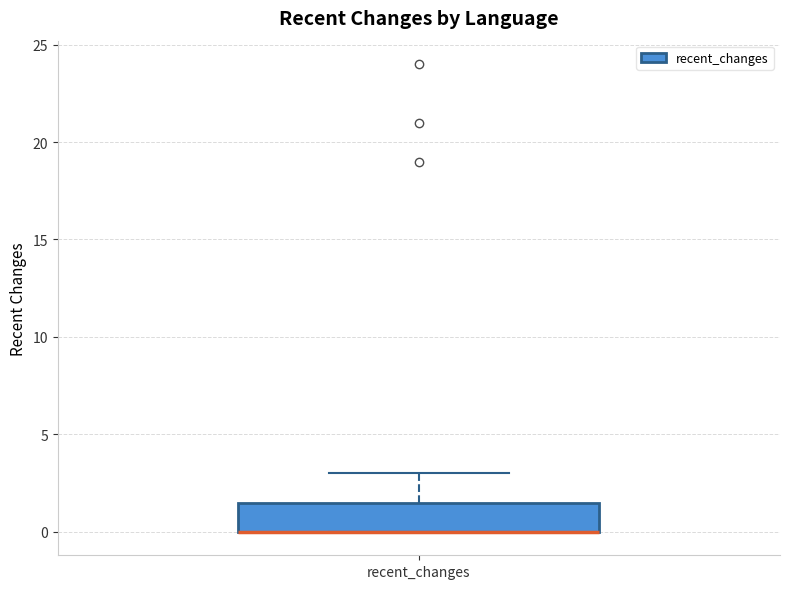

Where is the lower edge of the box for recent_changes on the y-axis? The values are not printed on the chart, so give them approximately, as read against the axis.

0.0